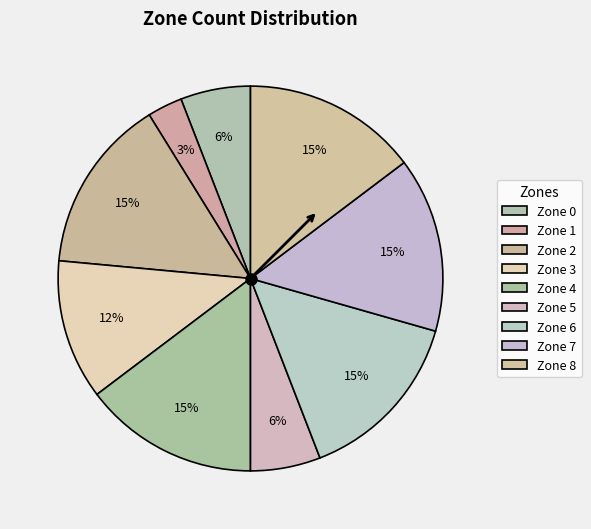

Count the number of slices in the pie.

9